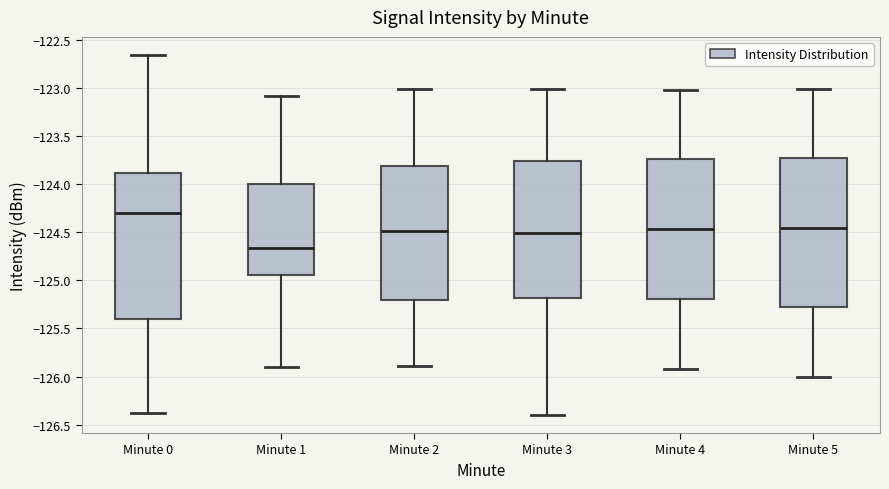

Which box's median line is the lowest?

Minute 1